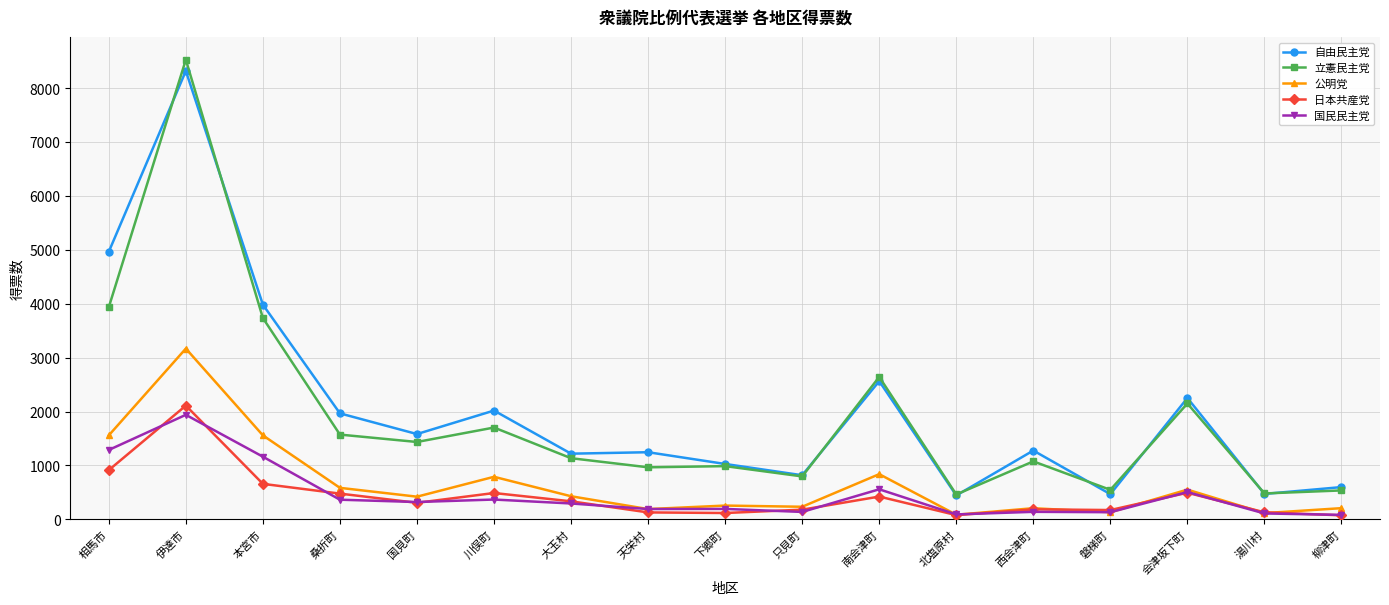

True or false: 日本共産党 and 自由民主党 cross at least once.

False